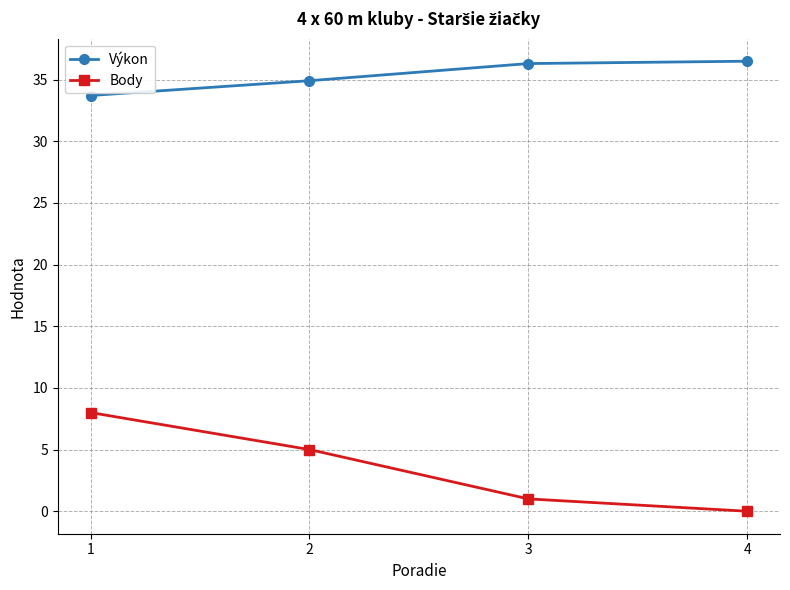

The value of Výkon at 2 is 49.5. True or false?

False